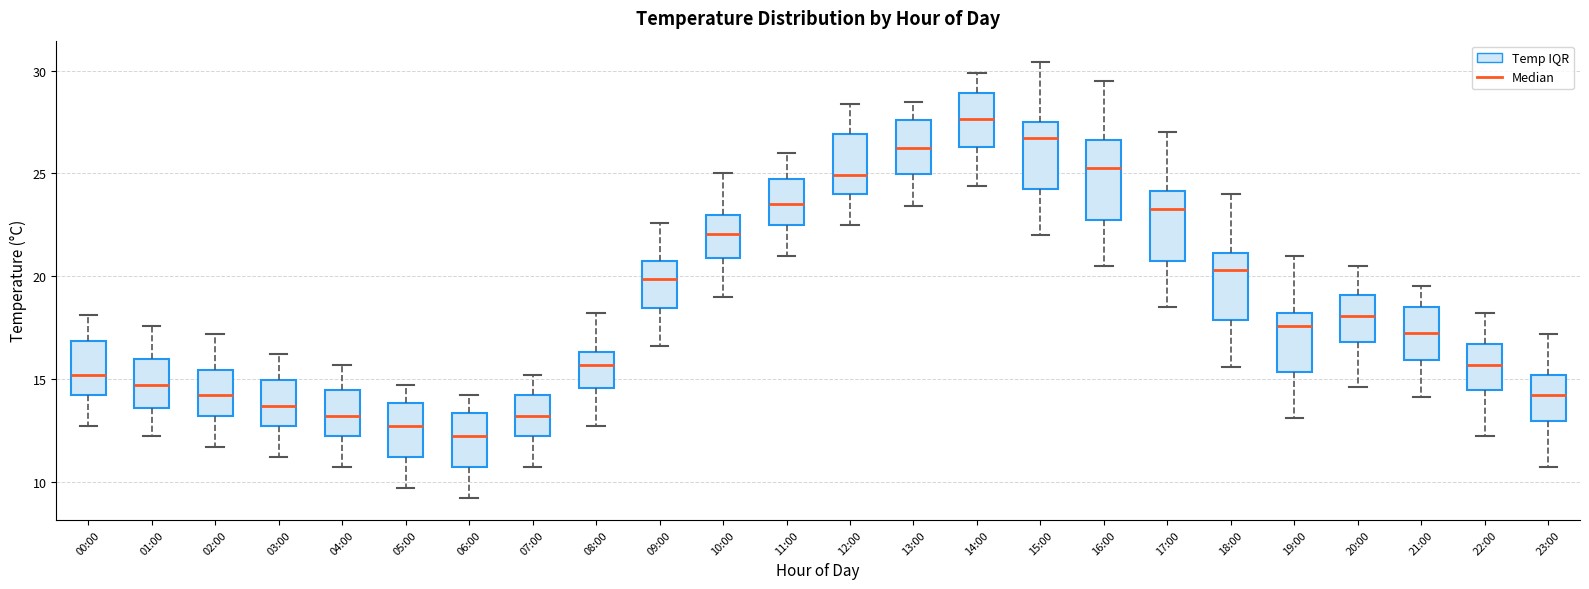

Reading left to right, read every box against the y-axis: the position of its median line, the range the box covers, and the ends of its whiskers. The values are not printed on the chart, so give them approximately, as read against the axis.

00:00: median 15.0, box 14.0 to 17.0, whiskers 12.5 to 18.0
01:00: median 14.5, box 13.5 to 16.0, whiskers 12.0 to 17.5
02:00: median 14.0, box 13.0 to 15.5, whiskers 11.5 to 17.0
03:00: median 13.5, box 12.5 to 15.0, whiskers 11.0 to 16.0
04:00: median 13.0, box 12.0 to 14.5, whiskers 10.5 to 15.5
05:00: median 12.5, box 11.0 to 14.0, whiskers 9.5 to 14.5
06:00: median 12.0, box 10.5 to 13.5, whiskers 9.0 to 14.0
07:00: median 13.0, box 12.0 to 14.0, whiskers 10.5 to 15.0
08:00: median 15.5, box 14.5 to 16.5, whiskers 12.5 to 18.0
09:00: median 20.0, box 18.5 to 20.5, whiskers 16.5 to 22.5
10:00: median 22.0, box 21.0 to 23.0, whiskers 19.0 to 25.0
11:00: median 23.5, box 22.5 to 25.0, whiskers 21.0 to 26.0
12:00: median 25.0, box 24.0 to 27.0, whiskers 22.5 to 28.5
13:00: median 26.5, box 25.0 to 27.5, whiskers 23.5 to 28.5
14:00: median 27.5, box 26.5 to 29.0, whiskers 24.5 to 30.0
15:00: median 26.5, box 24.5 to 27.5, whiskers 22.0 to 30.5
16:00: median 25.5, box 23.0 to 26.5, whiskers 20.5 to 29.5
17:00: median 23.5, box 21.0 to 24.0, whiskers 18.5 to 27.0
18:00: median 20.5, box 18.0 to 21.0, whiskers 15.5 to 24.0
19:00: median 17.5, box 15.5 to 18.0, whiskers 13.0 to 21.0
20:00: median 18.0, box 17.0 to 19.0, whiskers 14.5 to 20.5
21:00: median 17.5, box 16.0 to 18.5, whiskers 14.0 to 19.5
22:00: median 15.5, box 14.5 to 16.5, whiskers 12.0 to 18.0
23:00: median 14.0, box 13.0 to 15.0, whiskers 10.5 to 17.0